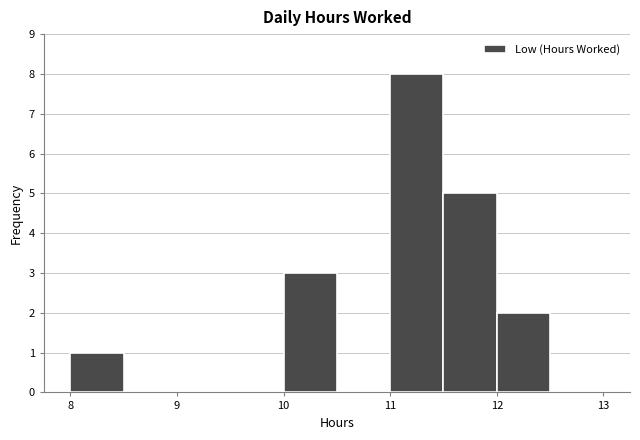

Which range on the x-axis has the tallest bar?

11.0 to 11.5